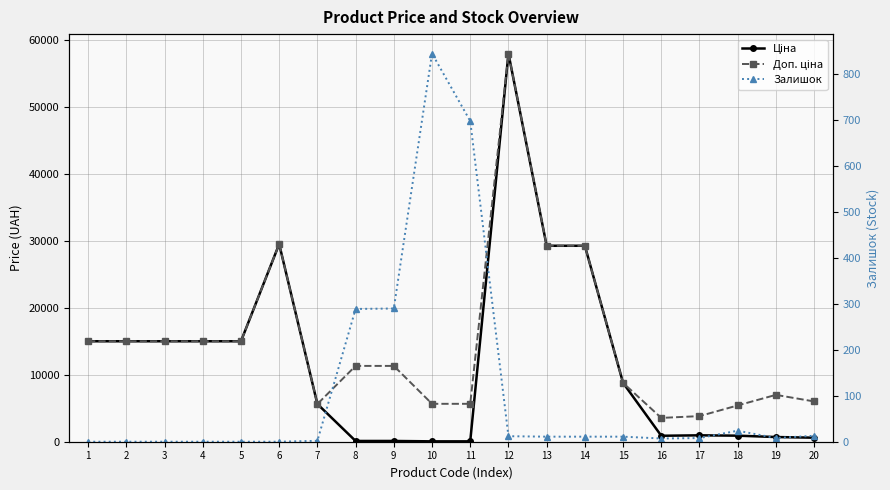

Is it true that Доп. ціна equals 29548.9 at 6?

True